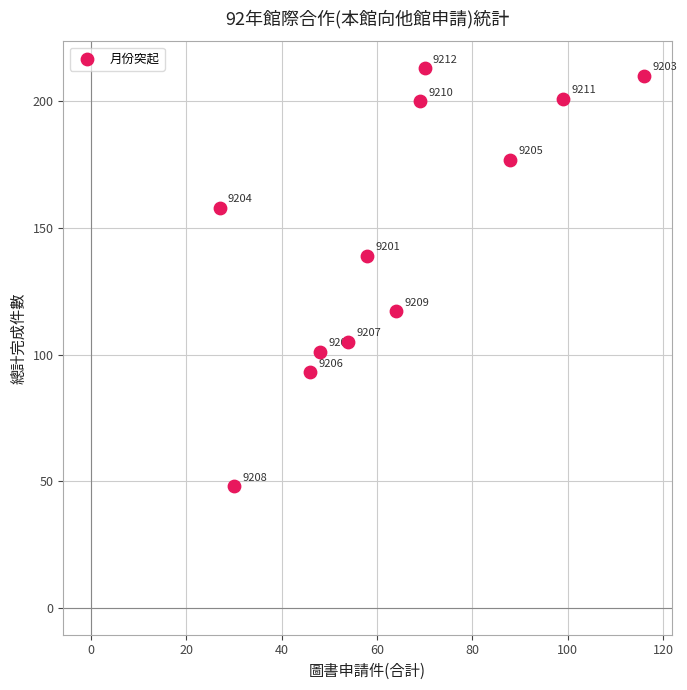

What is the range of X values (max minus min)?

89